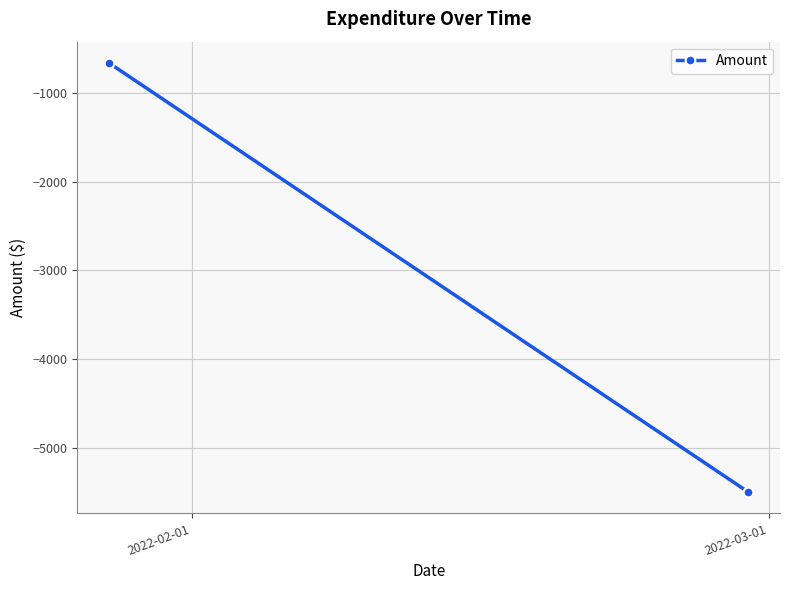

List the labels in order of value, smallest first.

2022-03-01, 2022-02-01